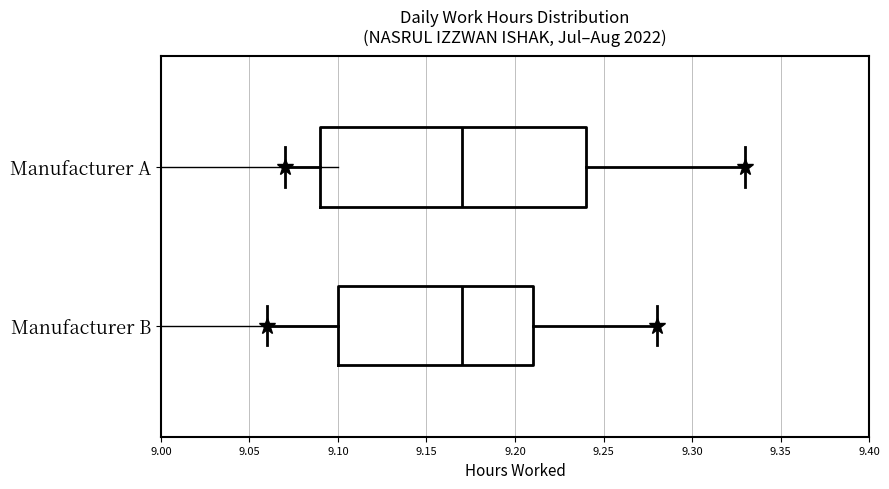

Comparing the boxes themselves (not the whiskers), which one is the widest?

Manufacturer A